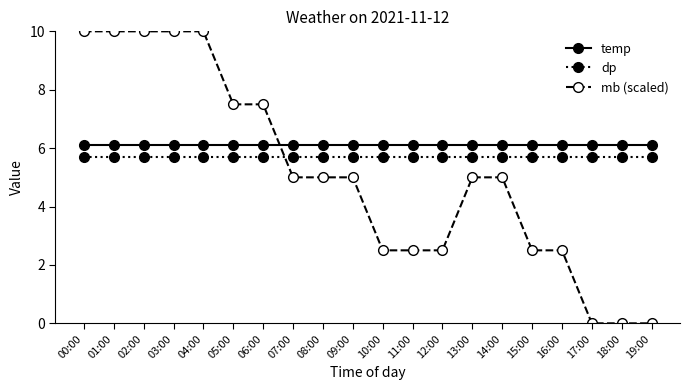

The mb (scaled) series shows 9.0 at 07:00. True or false?

False